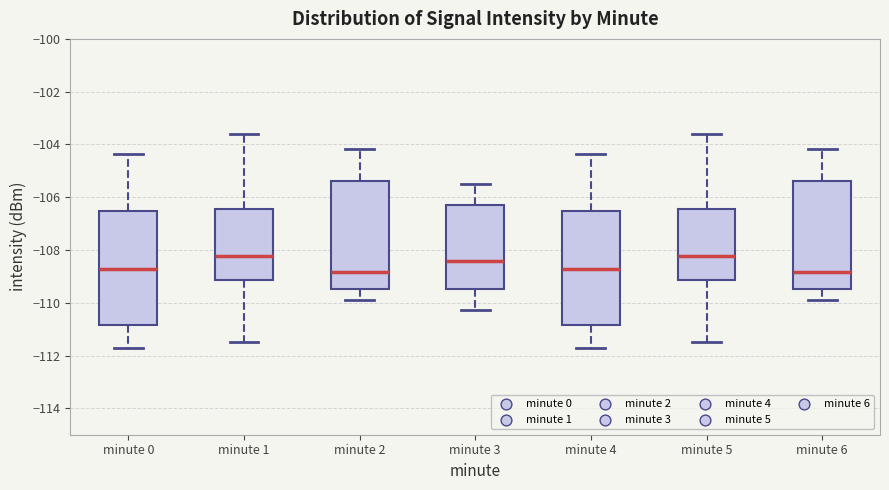

Reading left to right, read every box against the y-axis: the position of its median line, the range the box covers, and the ends of its whiskers. The values are not printed on the chart, so give them approximately, as read against the axis.

minute 0: median -108.8, box -110.8 to -106.6, whiskers -111.8 to -104.4
minute 1: median -108.2, box -109.2 to -106.4, whiskers -111.4 to -103.6
minute 2: median -108.8, box -109.4 to -105.4, whiskers -109.8 to -104.2
minute 3: median -108.4, box -109.4 to -106.4, whiskers -110.2 to -105.4
minute 4: median -108.8, box -110.8 to -106.6, whiskers -111.8 to -104.4
minute 5: median -108.2, box -109.2 to -106.4, whiskers -111.4 to -103.6
minute 6: median -108.8, box -109.4 to -105.4, whiskers -109.8 to -104.2